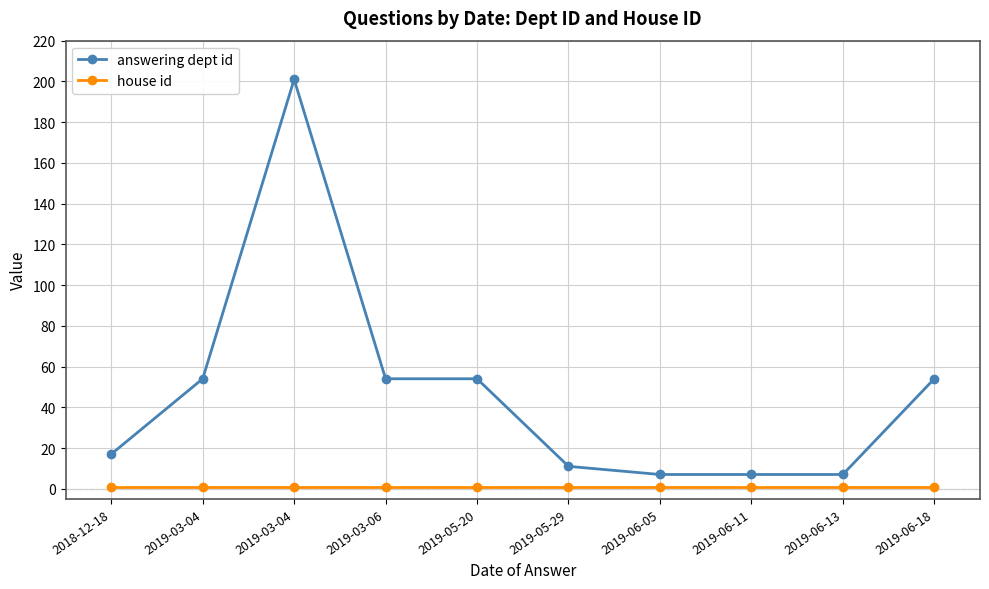

What are all the series names shown in the legend?

answering dept id, house id